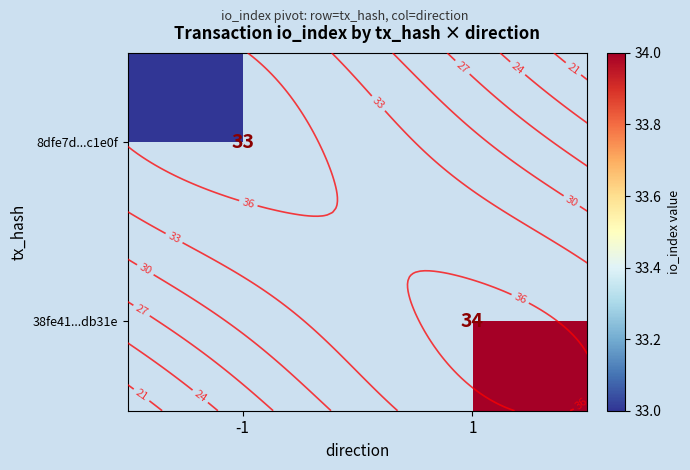

How many positive values does the row_1 series have?

1